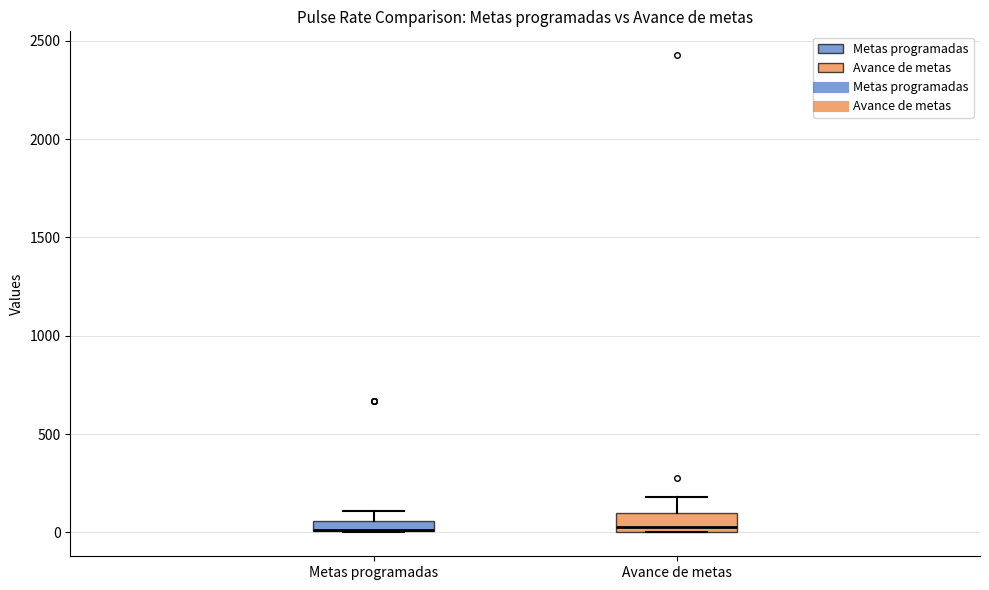

Where is the upper edge of the box for Avance de metas on the y-axis? The values are not printed on the chart, so give them approximately, as read against the axis.

100